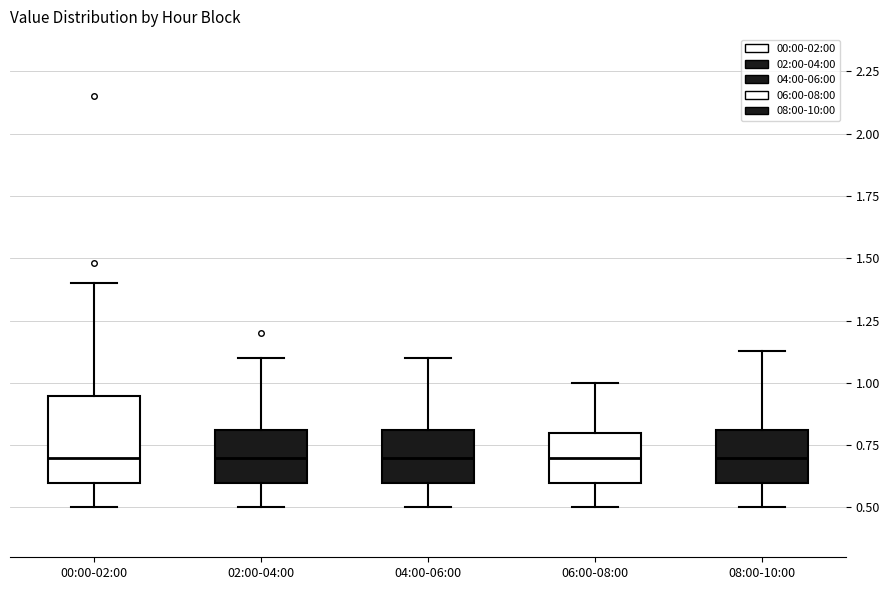

Reading left to right, read every box against the y-axis: the position of its median line, the range the box covers, and the ends of its whiskers. The values are not printed on the chart, so give them approximately, as read against the axis.

00:00-02:00: median 0.70, box 0.60 to 0.95, whiskers 0.50 to 1.40
02:00-04:00: median 0.70, box 0.60 to 0.80, whiskers 0.50 to 1.10
04:00-06:00: median 0.70, box 0.60 to 0.80, whiskers 0.50 to 1.10
06:00-08:00: median 0.70, box 0.60 to 0.80, whiskers 0.50 to 1.00
08:00-10:00: median 0.70, box 0.60 to 0.80, whiskers 0.50 to 1.15